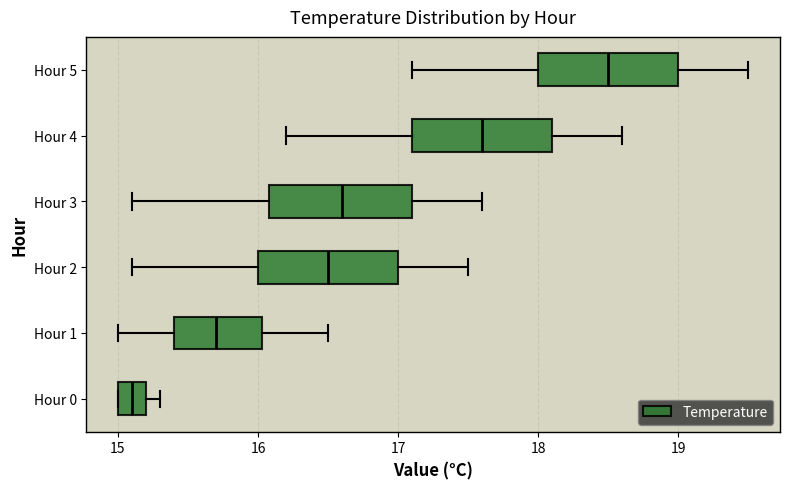

Where does the right whisker of the box for Hour 4 end on the x-axis? The values are not printed on the chart, so give them approximately, as read against the axis.

18.6